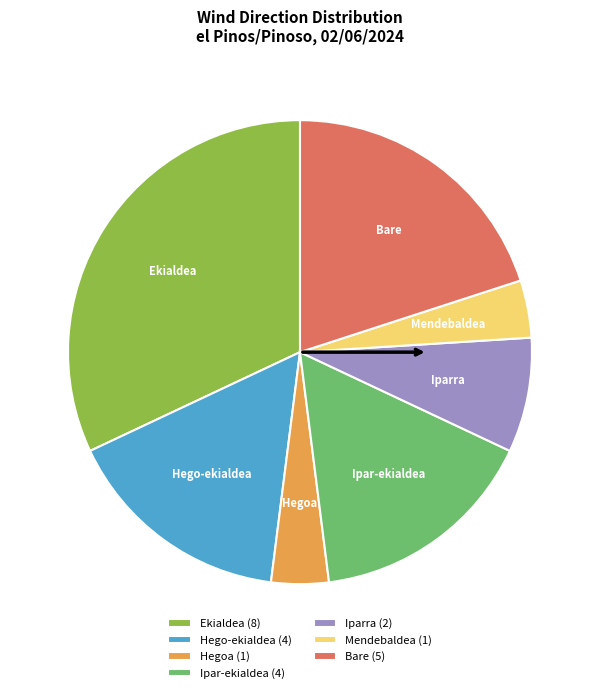

Which has a higher value, Hegoa (1) or Hego-ekialdea (4)?

Hego-ekialdea (4)